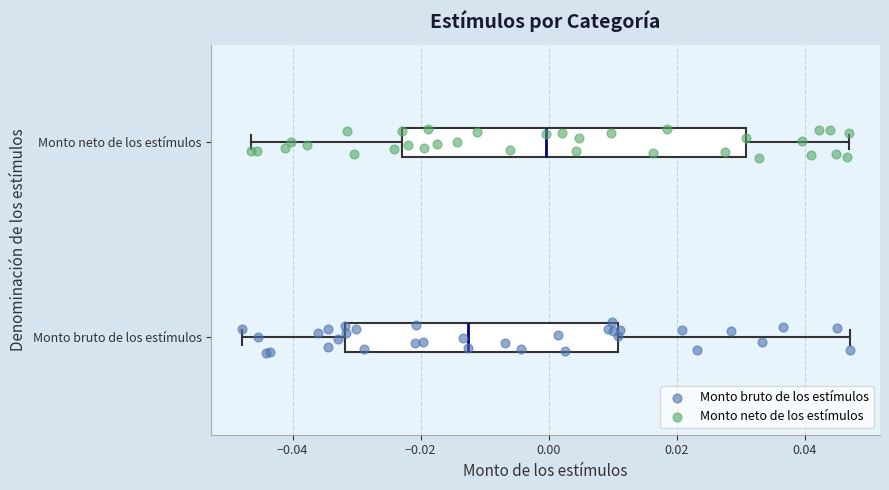

Which box is the widest, from its left edge to its right edge?

Monto neto de los estímulos